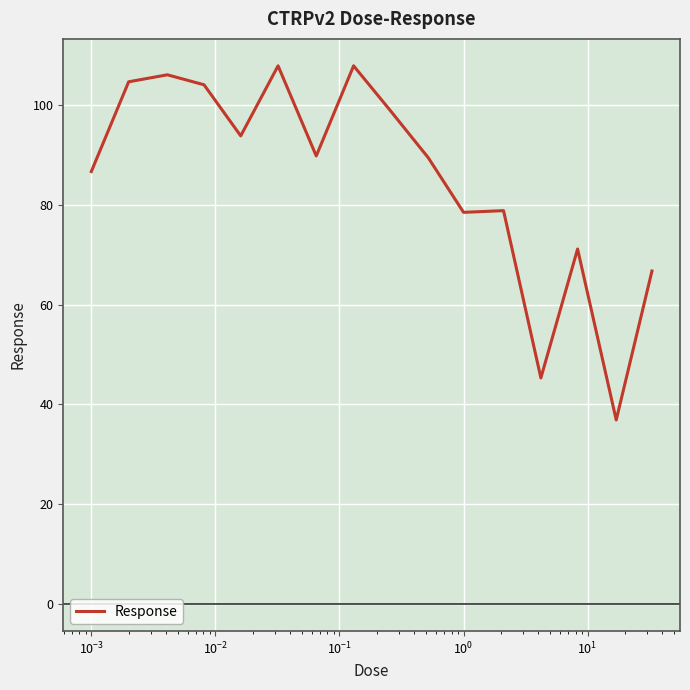

What is the minimum value shown in the chart?

36.9